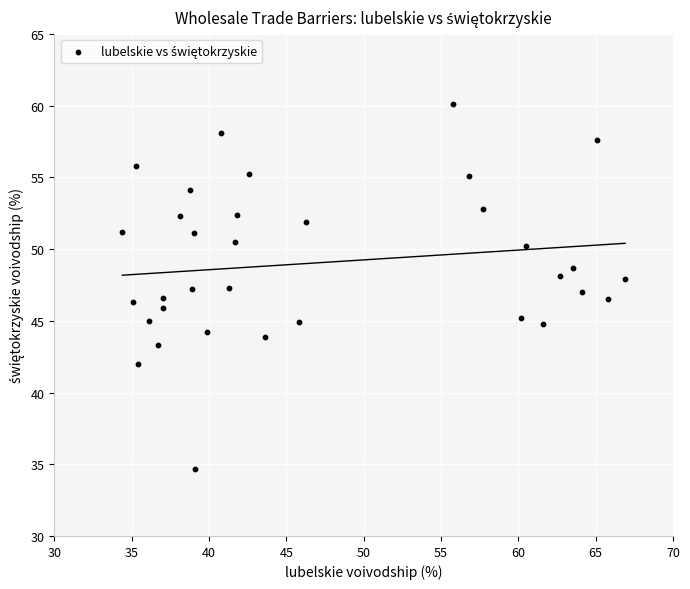

What is the range of X values (max minus min)?

32.5